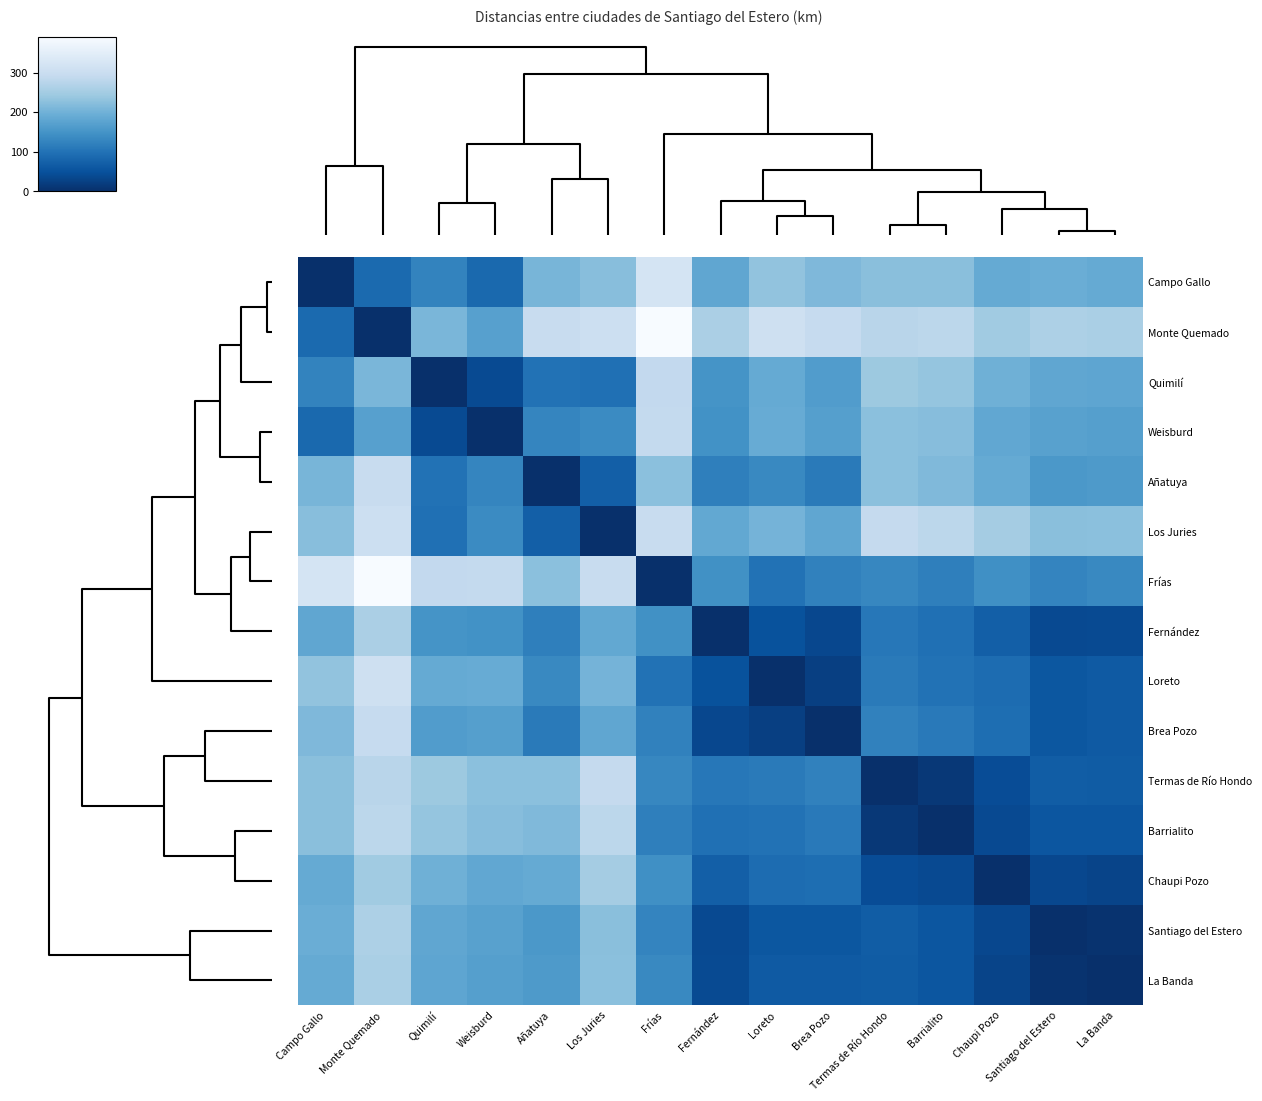

At how many categories does at least one series exceed 280?

11